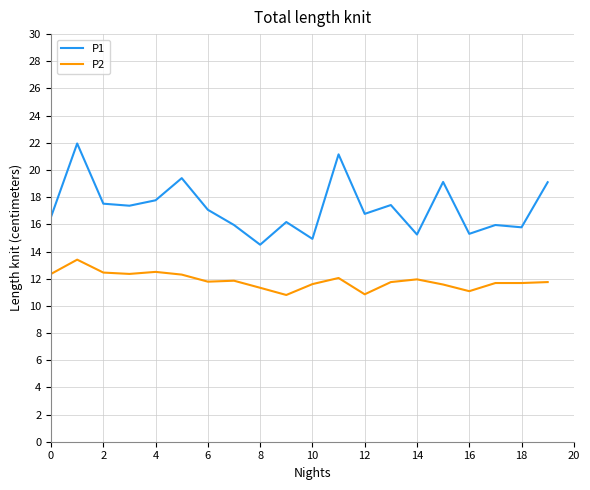

What is the highest value of the P2 series?

13.4